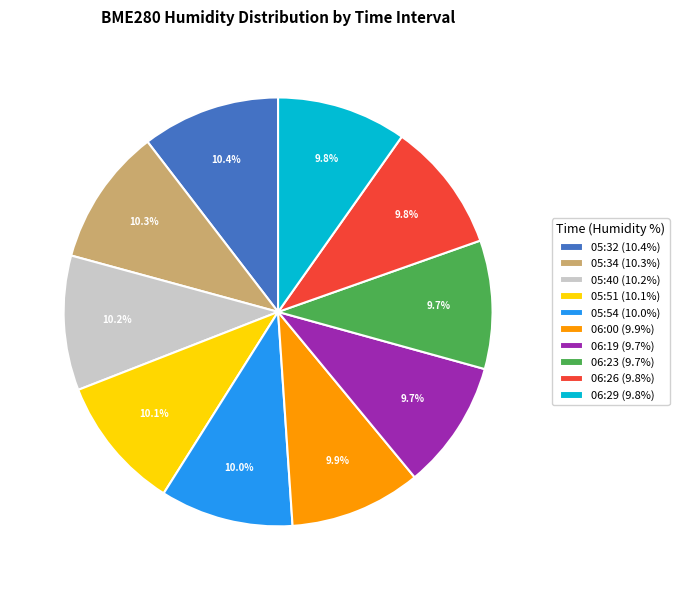

Is there any slice that represents more than half of the pie?

No